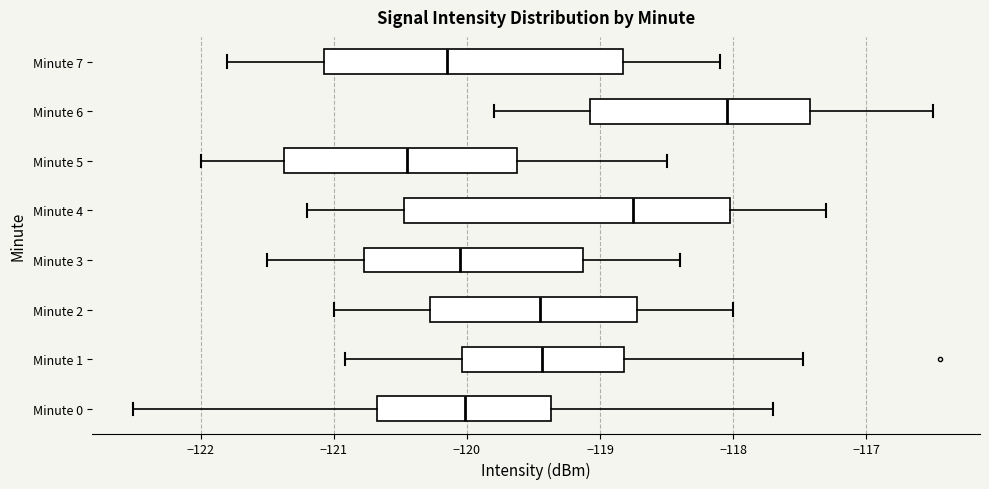

Which box's median line is the furthest to the right?

Minute 6